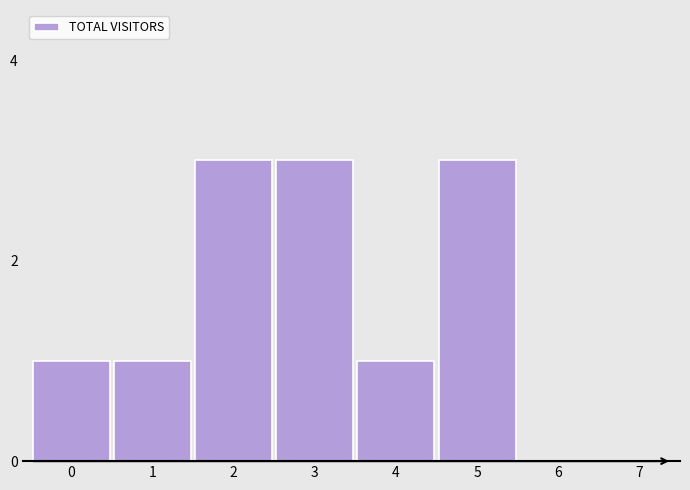

Reading left to right, list all the values displayed in this chart.

1	1	3	3	1	3